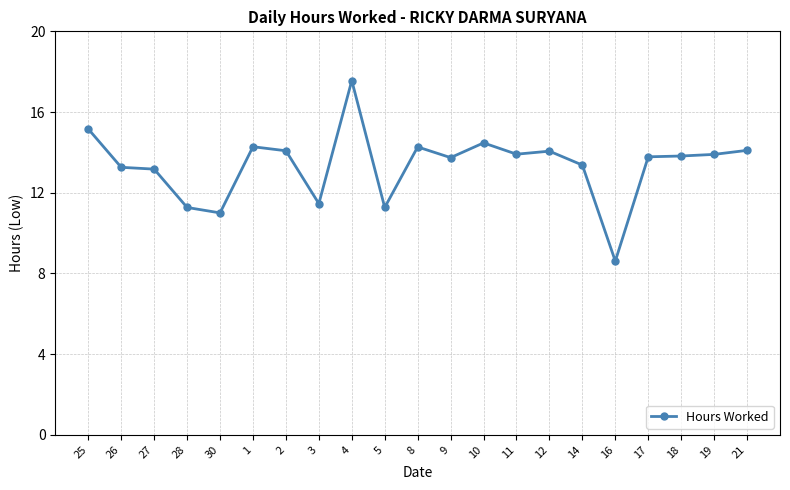

What is the change in value from 25 to 5?

-3.9